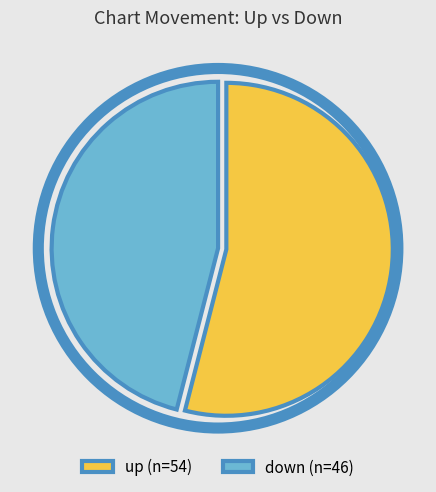

Is up (n=54) the majority of the pie?

Yes